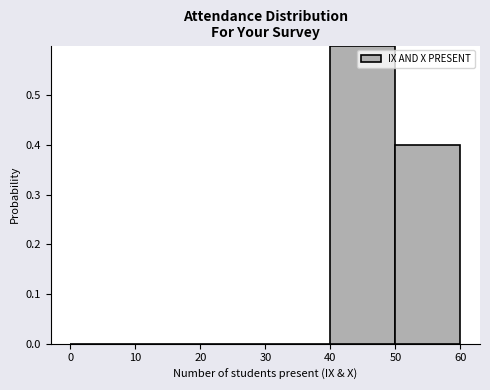

Over which range of the x-axis is the bar tallest?

40 to 50